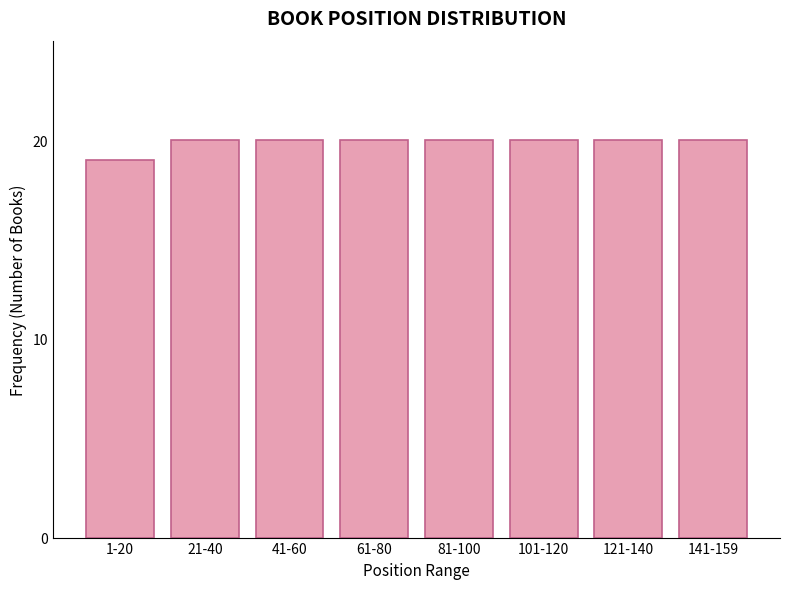

Reading left to right, extract all data points from this chart.

1-20=19	21-40=20	41-60=20	61-80=20	81-100=20	101-120=20	121-140=20	141-159=20